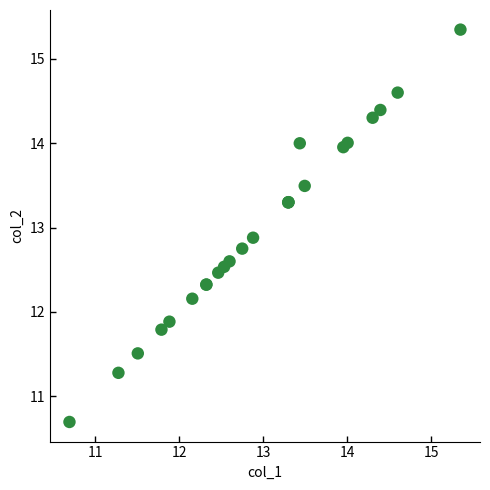

What Y value in the scatter plot is closest to 13?

12.9